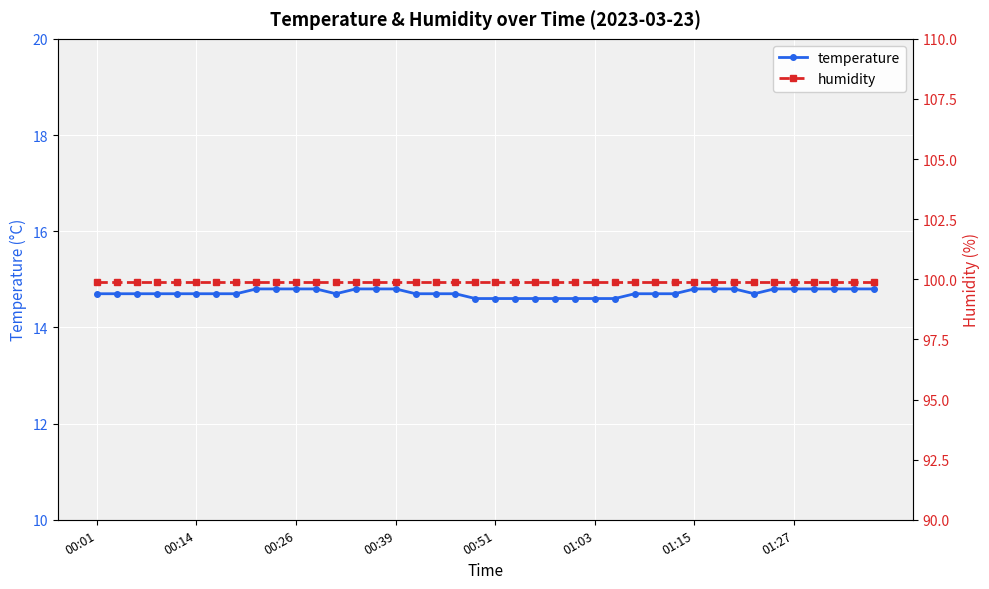

List the series in order of their overall mean, lowest first.

temperature, humidity